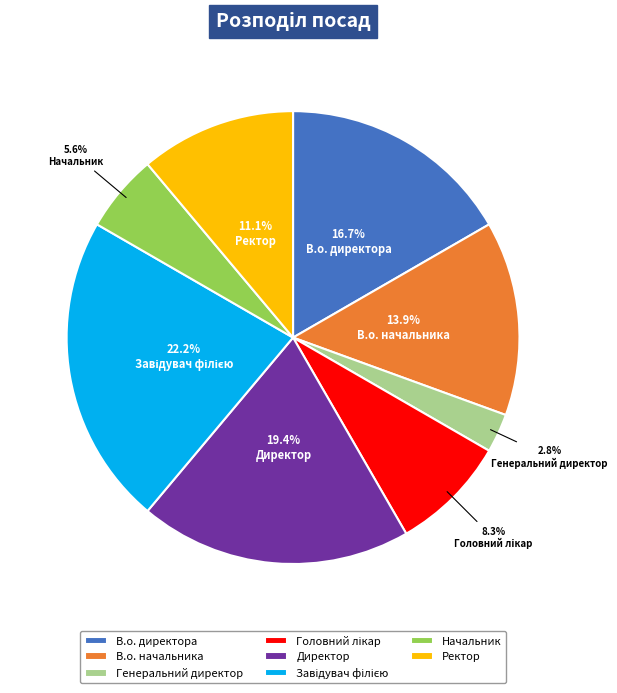

To the nearest percent, what percentage of the pie is В.о. директора?

17%